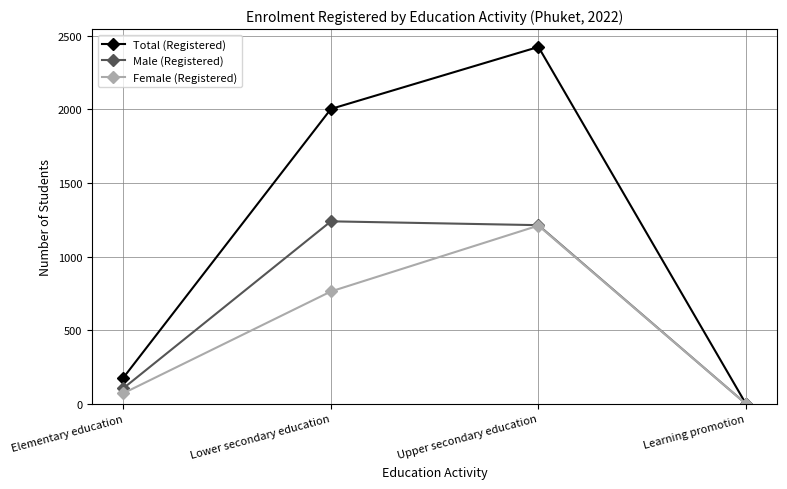

Rank the series by their average value, from highest to lowest.

Total (Registered), Male (Registered), Female (Registered)